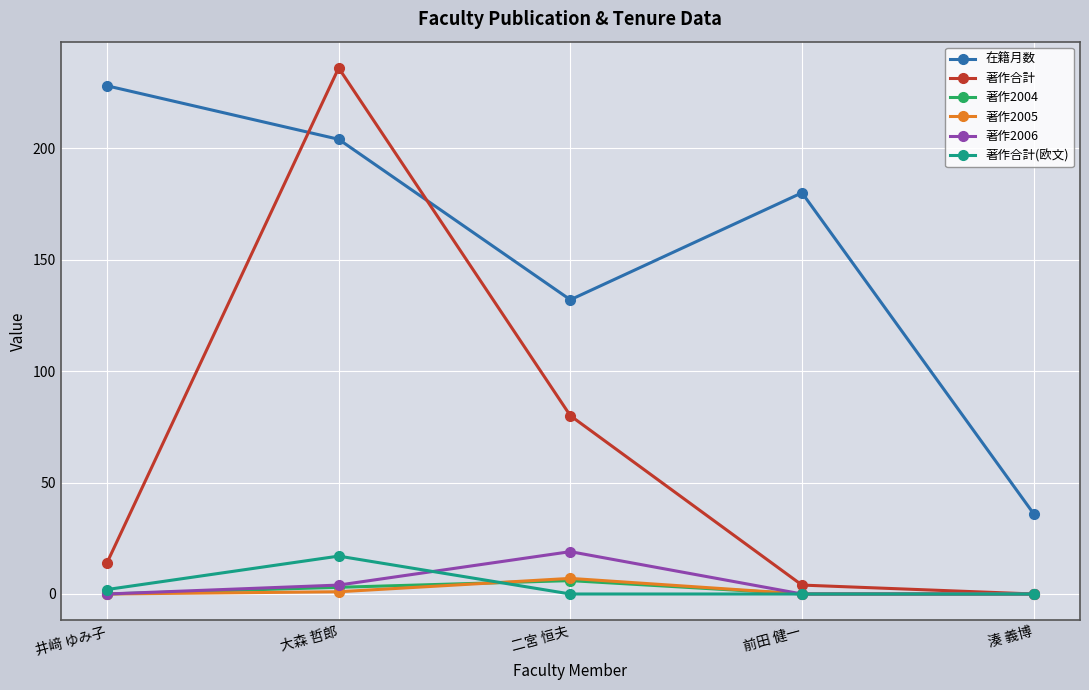

At how many categories does at least one series exceed 163?

3